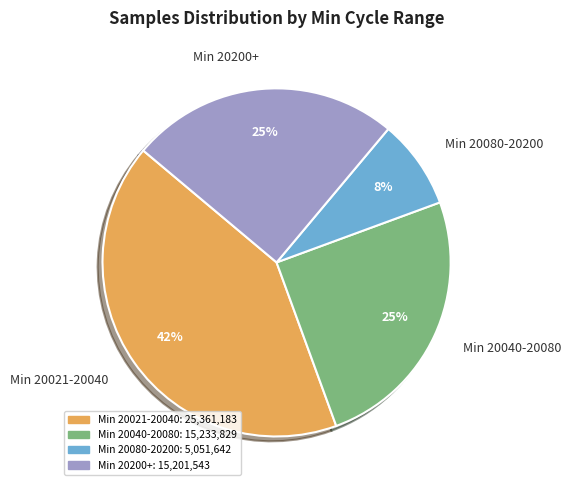

Which slice is the largest?

Min 20021-20040